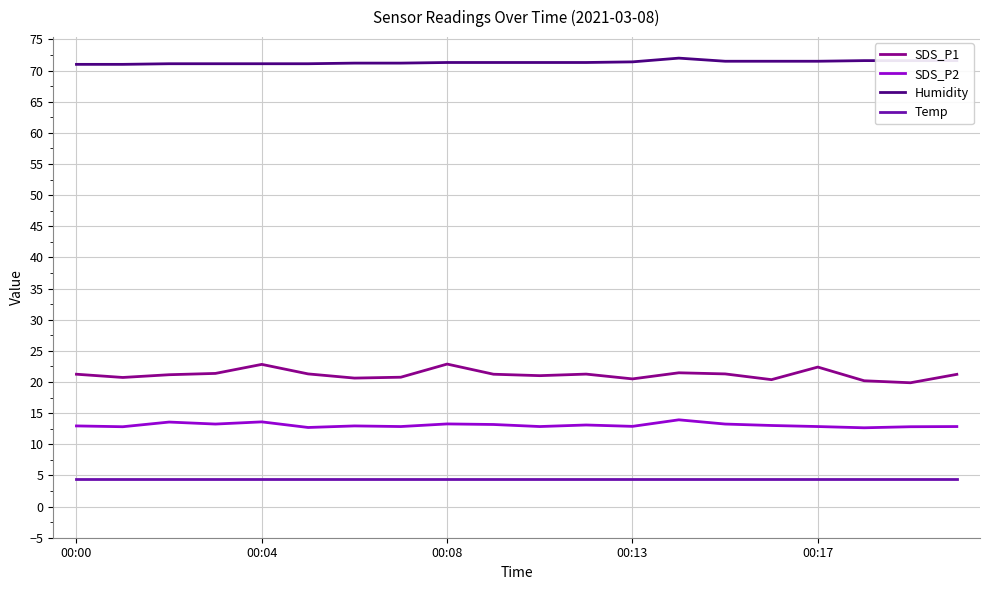

True or false: SDS_P2 and SDS_P1 cross at least once.

False